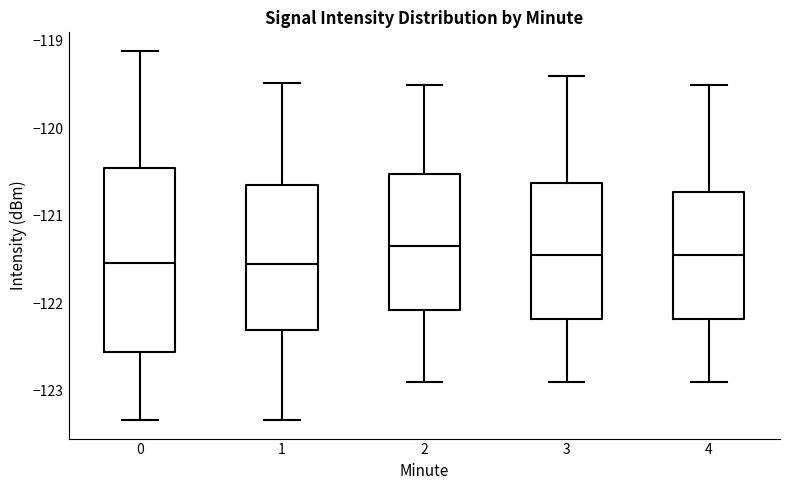

Reading left to right, transcribe this box plot: for each box, give where its median line is, the range the box spans, and where its two whiskers end, as read against the y-axis. The values are not printed on the chart, so give them approximately, as read against the axis.

0: median -121.5, box -122.6 to -120.5, whiskers -123.3 to -119.1
1: median -121.5, box -122.3 to -120.6, whiskers -123.3 to -119.5
2: median -121.3, box -122.1 to -120.5, whiskers -122.9 to -119.5
3: median -121.4, box -122.2 to -120.6, whiskers -122.9 to -119.4
4: median -121.4, box -122.2 to -120.7, whiskers -122.9 to -119.5